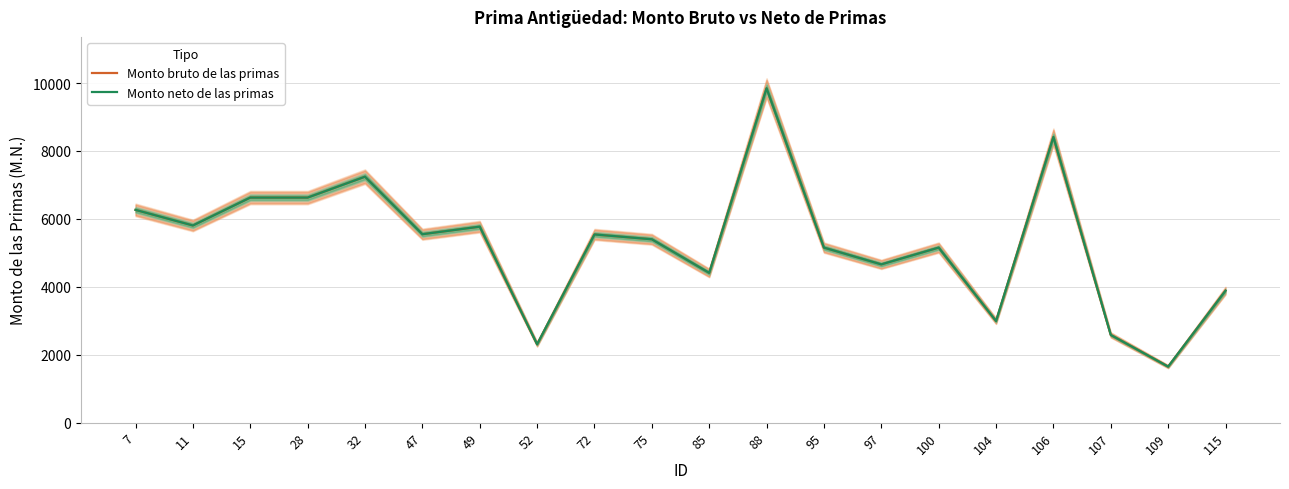

What is the difference between the maximum and minimum values in the Monto neto de las primas series?

8195.0